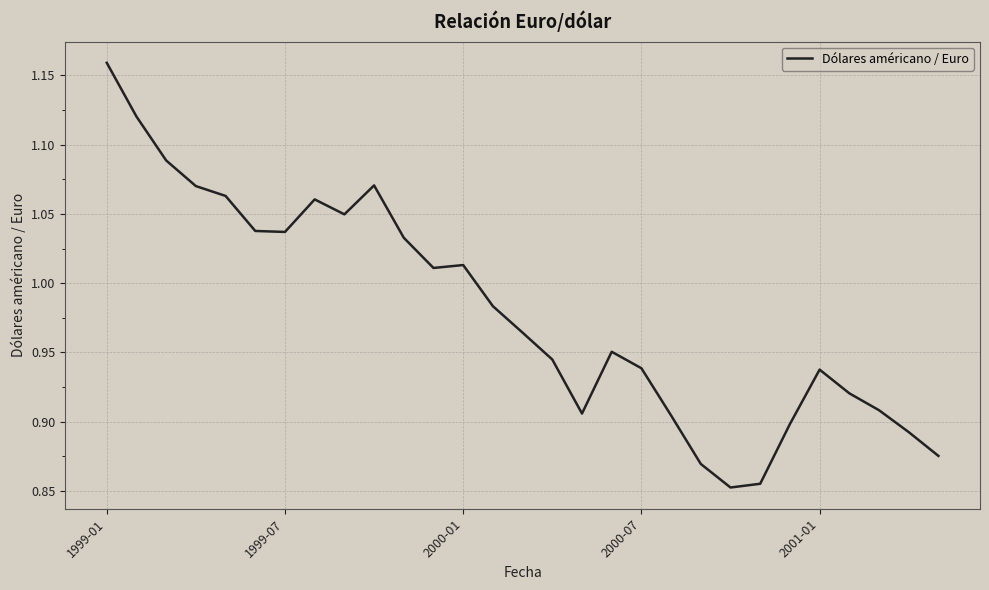

Where is the first local maximum?

7